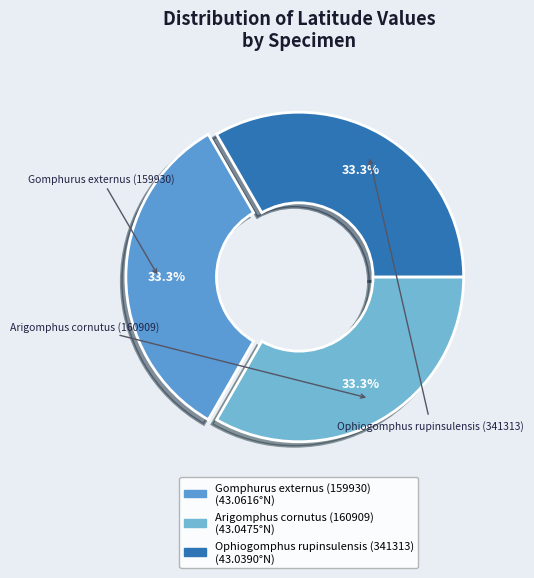

Is it true that Ophiogomphus rupinsulensis (341313) is 47% of the pie?

False